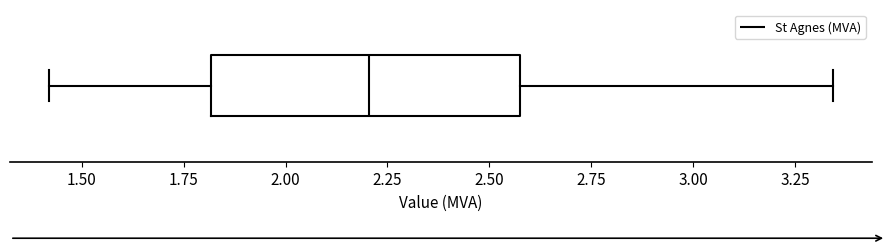

Transcribe this box plot: give where the median line is, the range the box spans, and where the two whiskers end, as read against the x-axis. The values are not printed on the chart, so give them approximately, as read against the axis.

median 2.20, box 1.80 to 2.60, whiskers 1.40 to 3.35